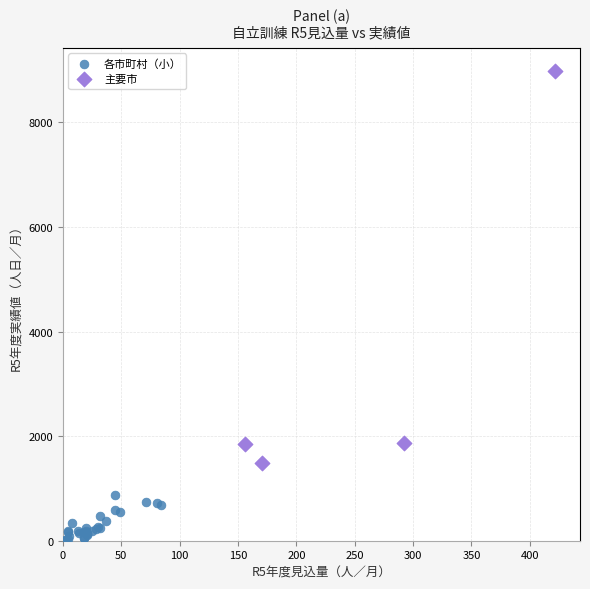

What are all the series names shown in the legend?

各市町村（小）, 主要市